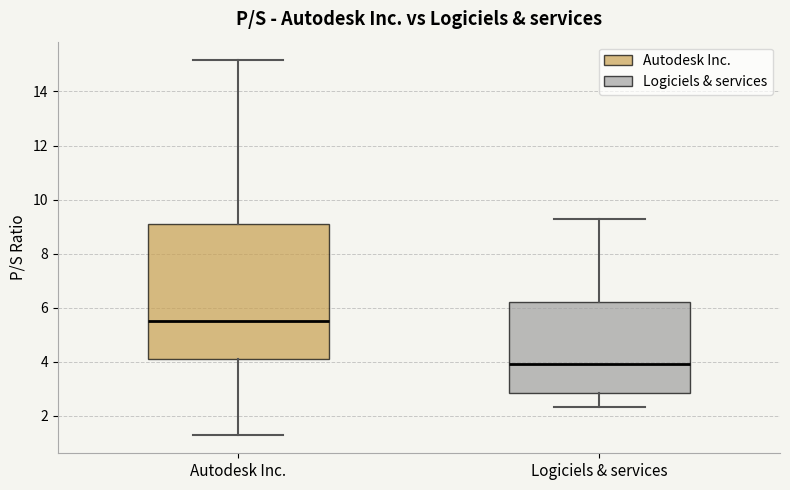

Reading left to right, transcribe this box plot: for each box, give where its median line is, the range the box spans, and where its two whiskers end, as read against the y-axis. The values are not printed on the chart, so give them approximately, as read against the axis.

Autodesk Inc.: median 5.6, box 4.2 to 9.0, whiskers 1.4 to 15.2
Logiciels & services: median 4.0, box 2.8 to 6.2, whiskers 2.4 to 9.2